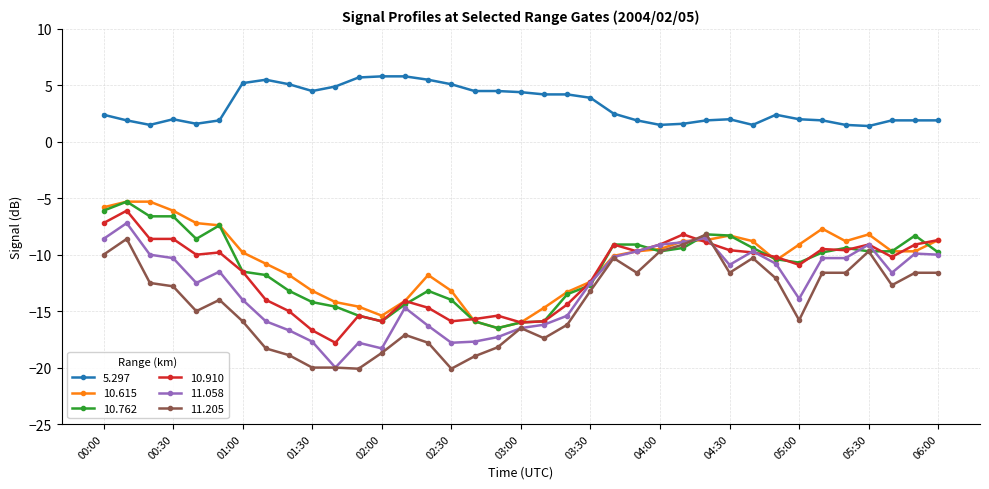

Is this an area chart (filled region under the line)?

No